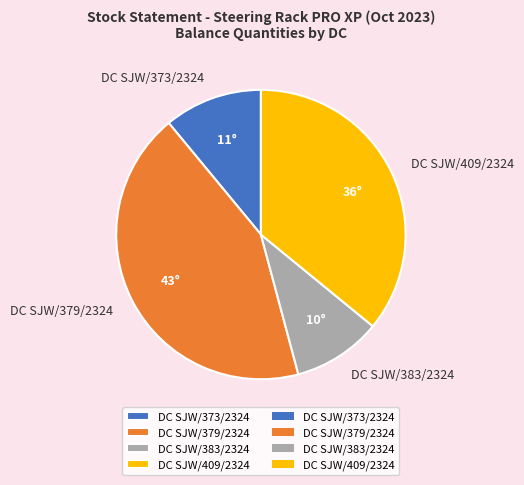

Is the sum of DC SJW/373/2324 and DC SJW/379/2324 greater than half?

Yes